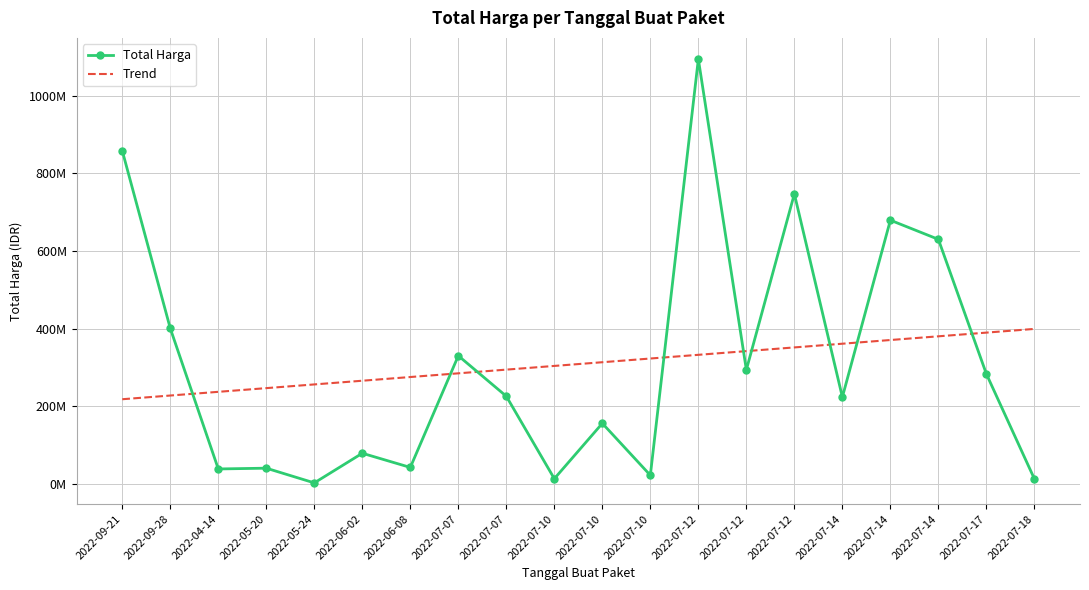

What is the difference between the maximum and minimum values in the Trend series?

181047070.6